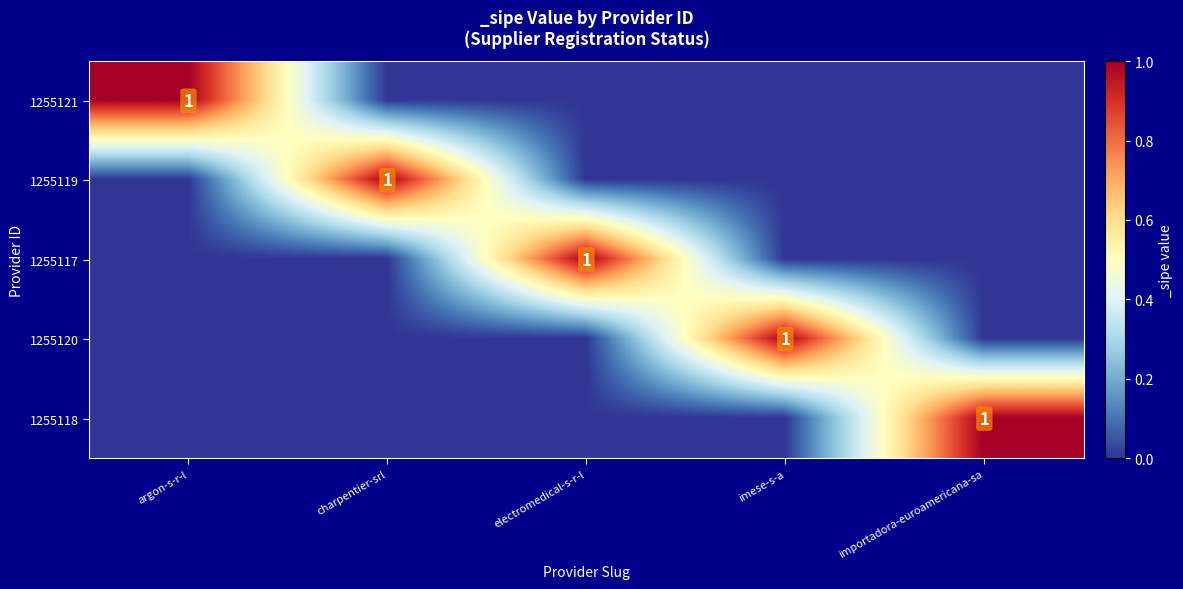

Between charpentier-srl and electromedical-s-r-l, which series saw the biggest shift?

1255119